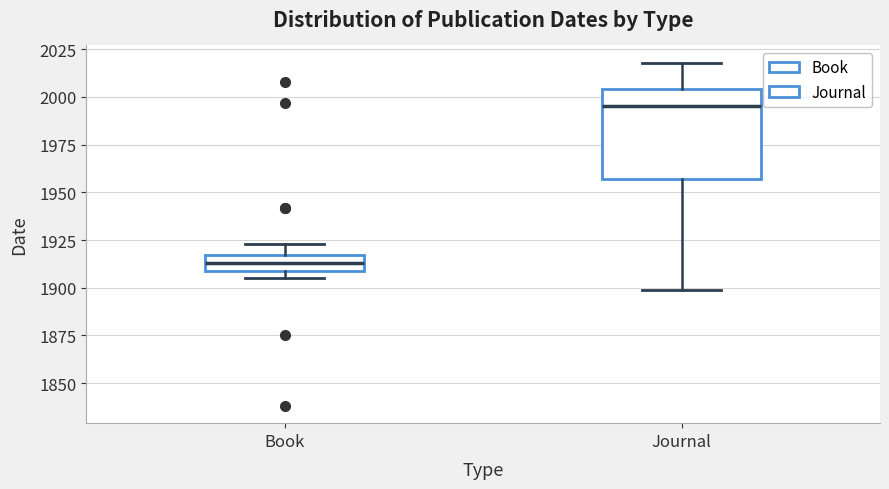

Reading left to right, read every box against the y-axis: the position of its median line, the range the box covers, and the ends of its whiskers. The values are not printed on the chart, so give them approximately, as read against the axis.

Book: median 1915 (inside the box), box 1910 to 1915, whiskers 1905 to 1925
Journal: median 1995, box 1955 to 2005, whiskers 1900 to 2020